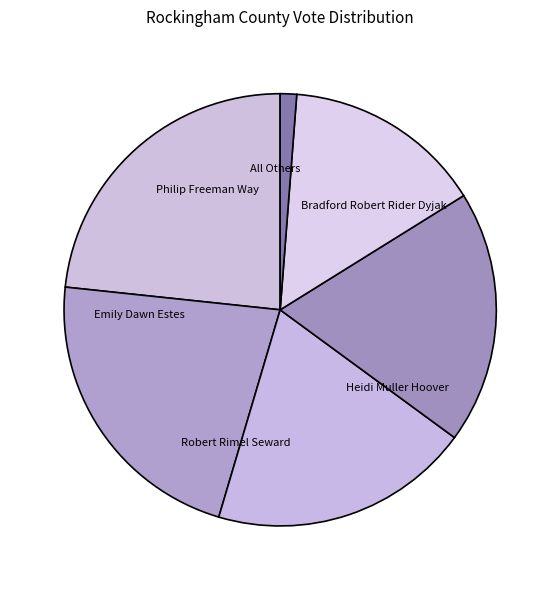

Between Heidi Muller Hoover and Emily Dawn Estes, which is larger?

Heidi Muller Hoover